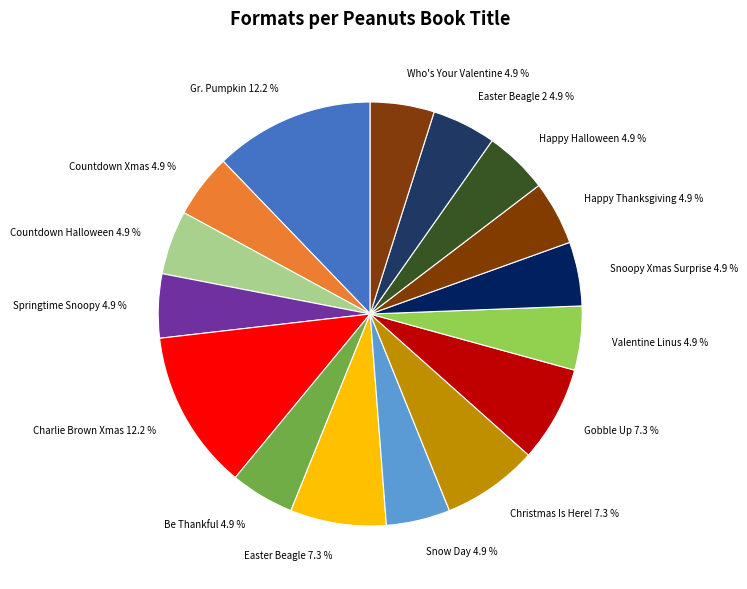

Is there any slice that represents more than half of the pie?

No